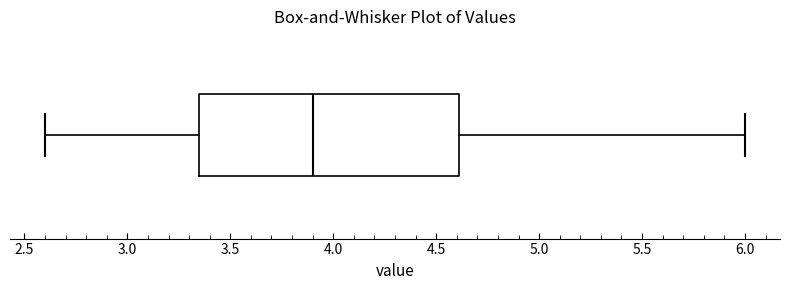

Where does the median line of the box sit on the x-axis? The values are not printed on the chart, so give them approximately, as read against the axis.

3.90